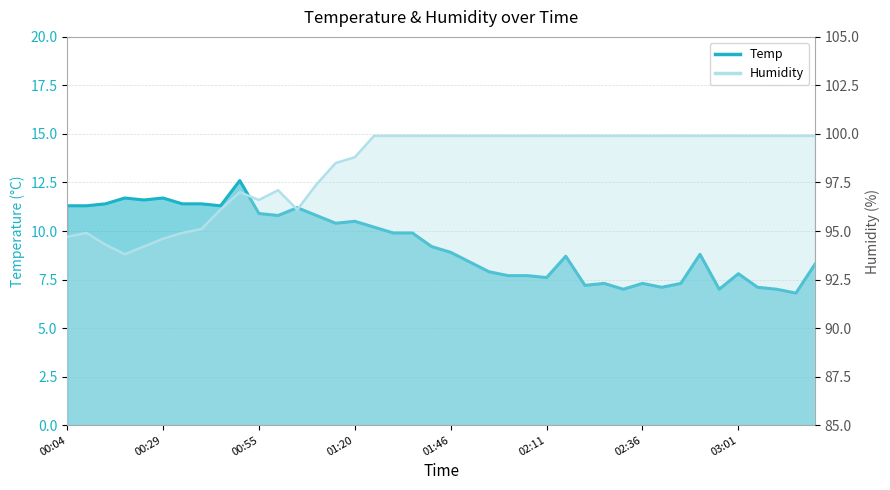

How many distinct data groups are displayed?

2